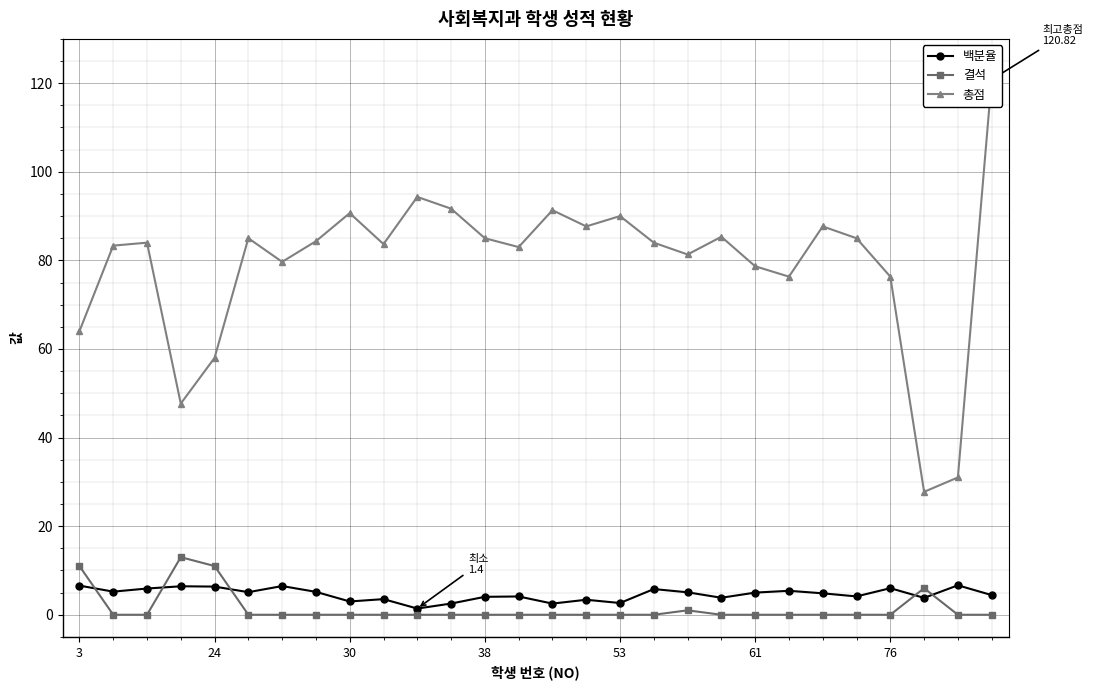

True or false: 총점 and 백분율 cross at least once.

False